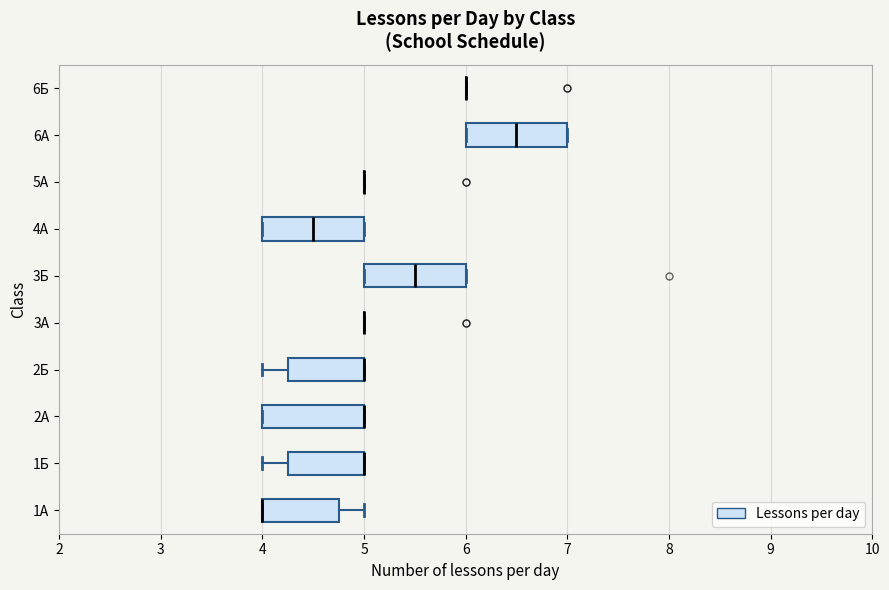

Where is the left edge of the box for 3Б on the x-axis? The values are not printed on the chart, so give them approximately, as read against the axis.

5.0